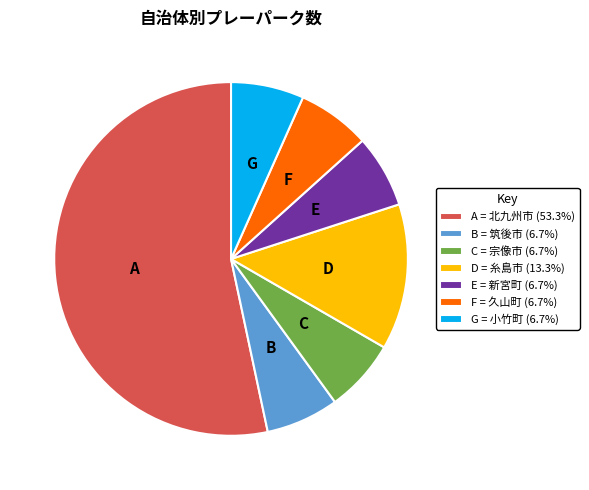

Combined, do F = 久山町 (6.7%) and G = 小竹町 (6.7%) account for over 50%?

No